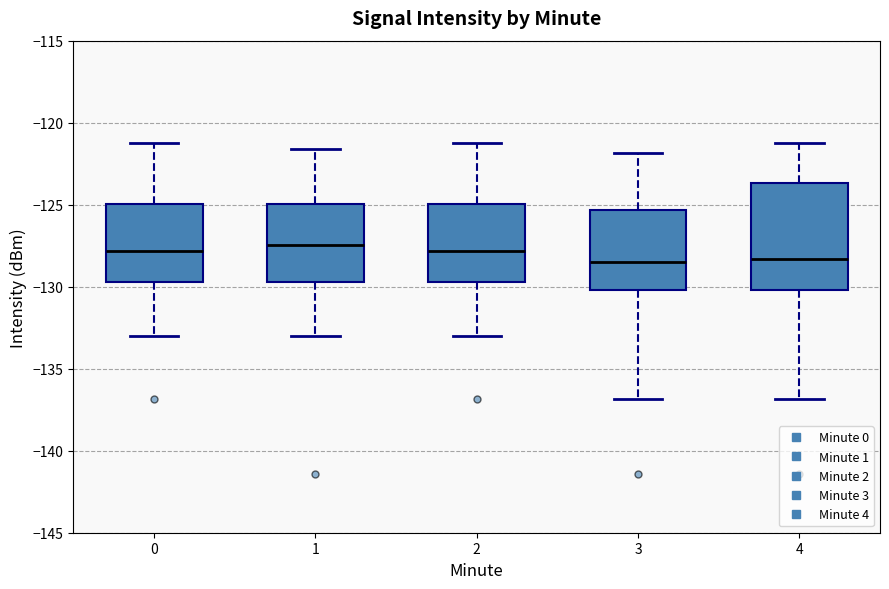

Where is the upper edge of the box at x = 0 on the y-axis? The values are not printed on the chart, so give them approximately, as read against the axis.

-125.0